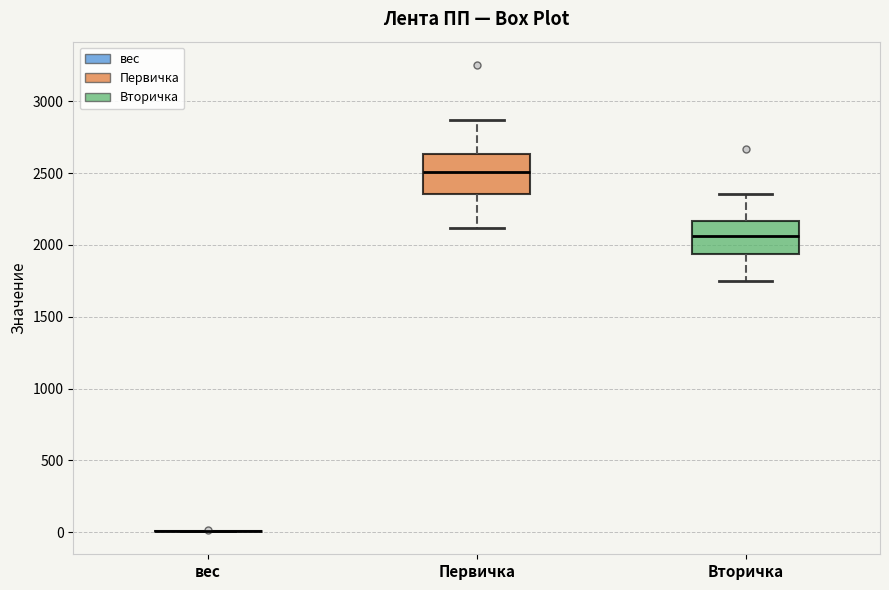

Which box is the tallest, from its lower edge to its upper edge?

Первичка